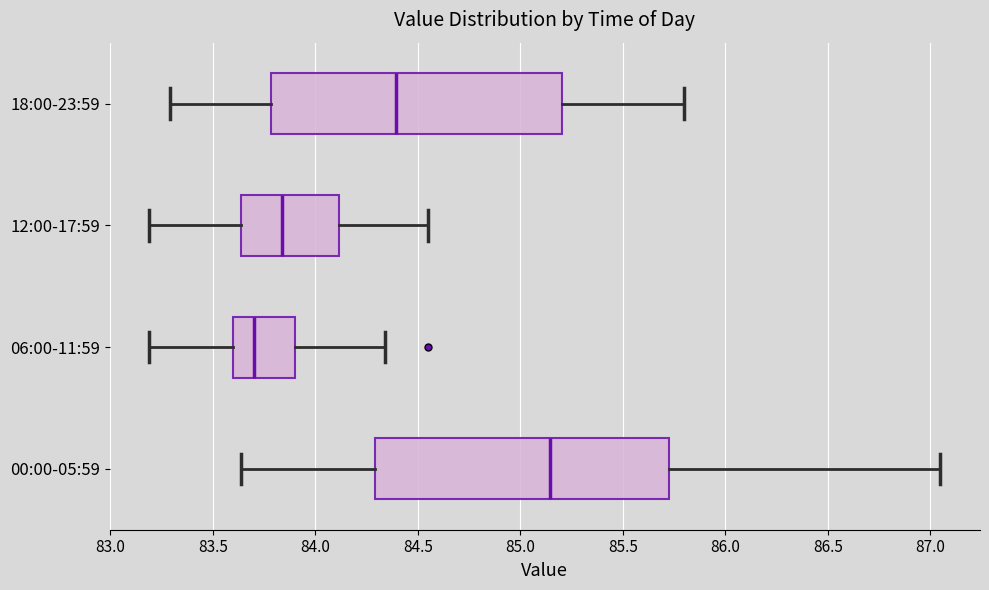

Where does the left whisker of the box for 00:00-05:59 end on the x-axis? The values are not printed on the chart, so give them approximately, as read against the axis.

83.65